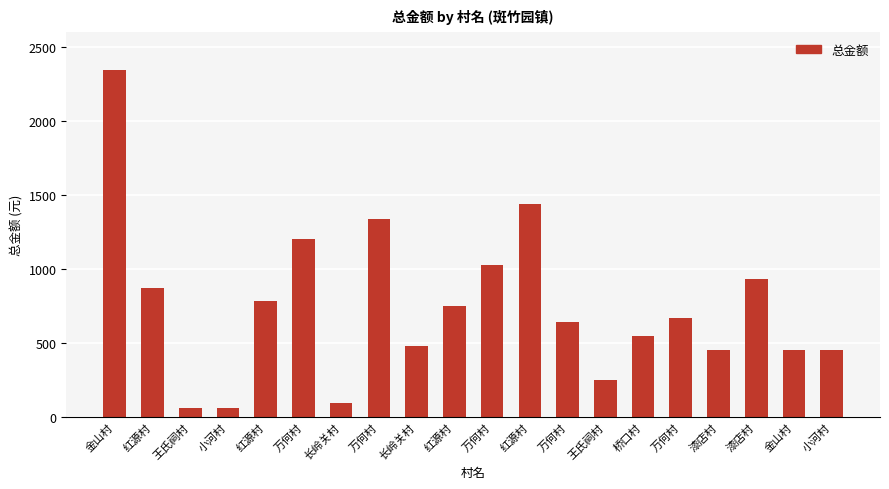

Does the chart contain stacked bars?

No